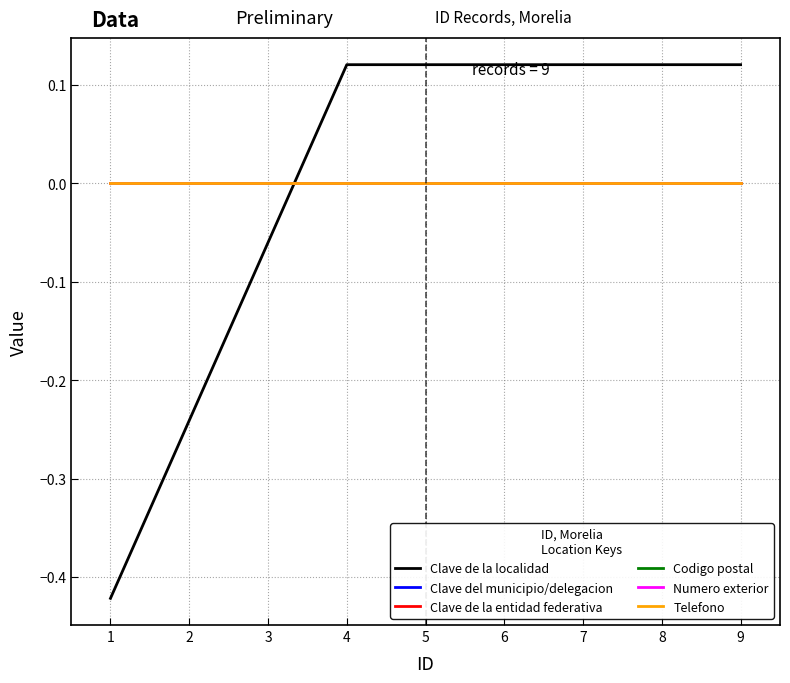

True or false: Clave del municipio/delegacion and Clave de la localidad cross at least once.

True